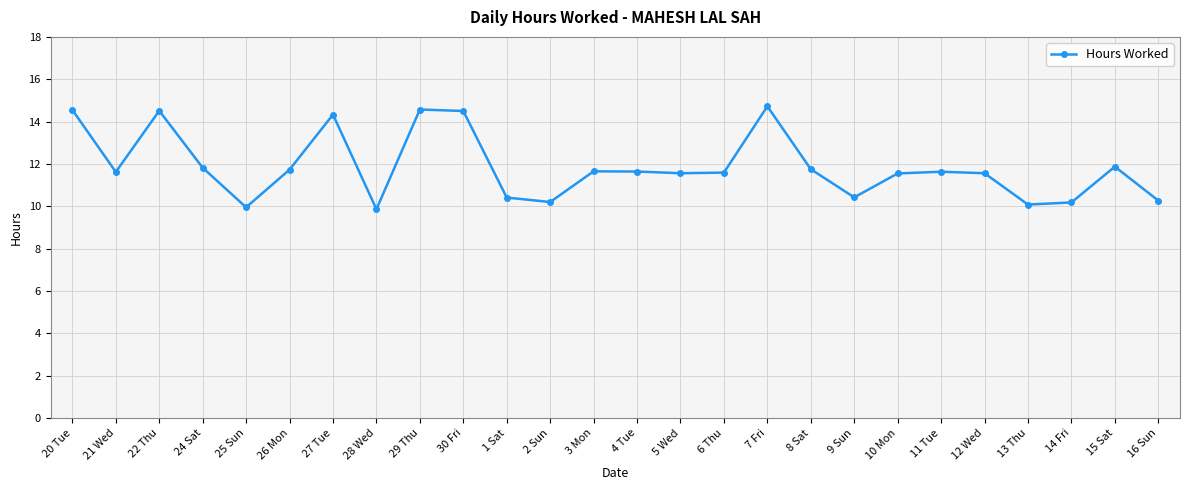

Where does the data first go above 11?

20 Tue